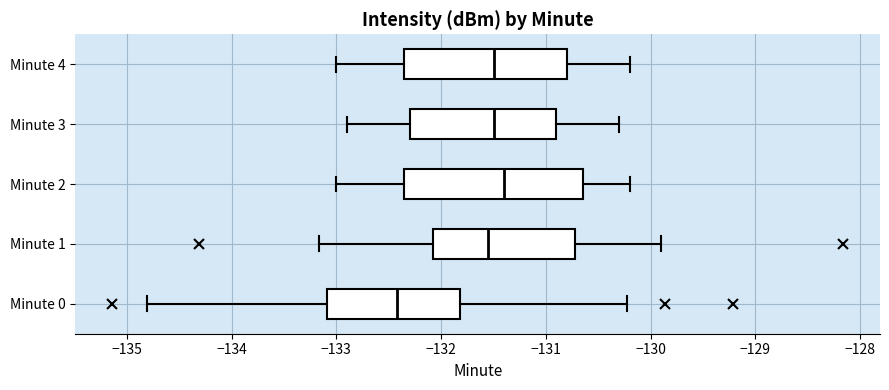

Comparing the boxes themselves (not the whiskers), which one is the widest?

Minute 2